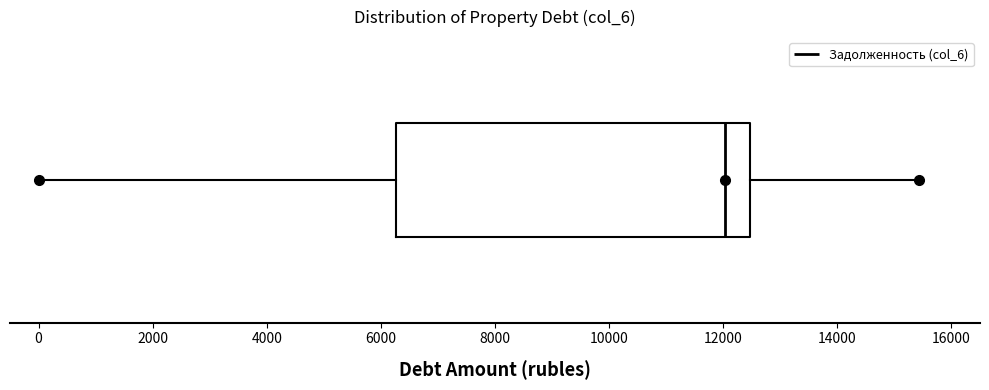

Where does the left whisker of the box end on the x-axis? The values are not printed on the chart, so give them approximately, as read against the axis.

0